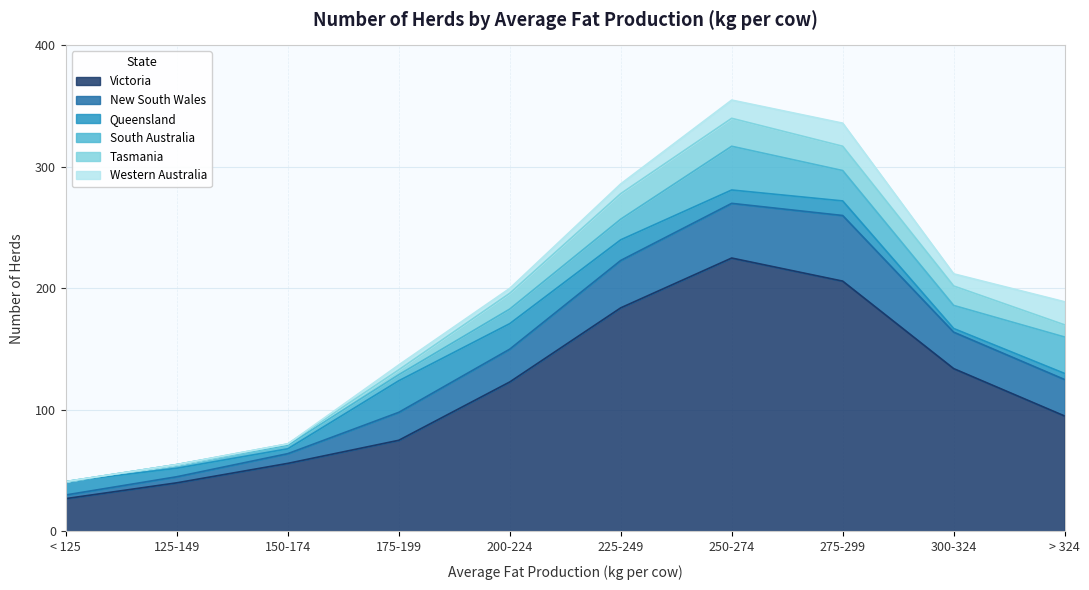

What is the total value across all series at 300-324?

212